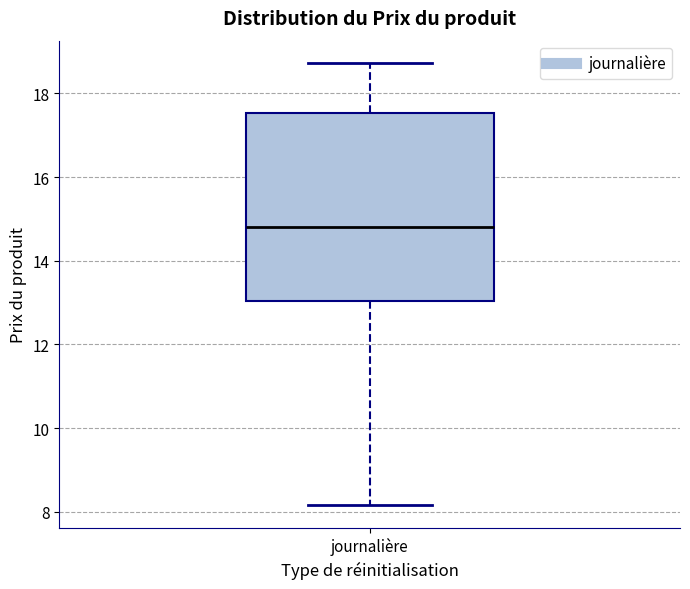

Where does the upper whisker of the box for journalière end on the y-axis? The values are not printed on the chart, so give them approximately, as read against the axis.

18.8